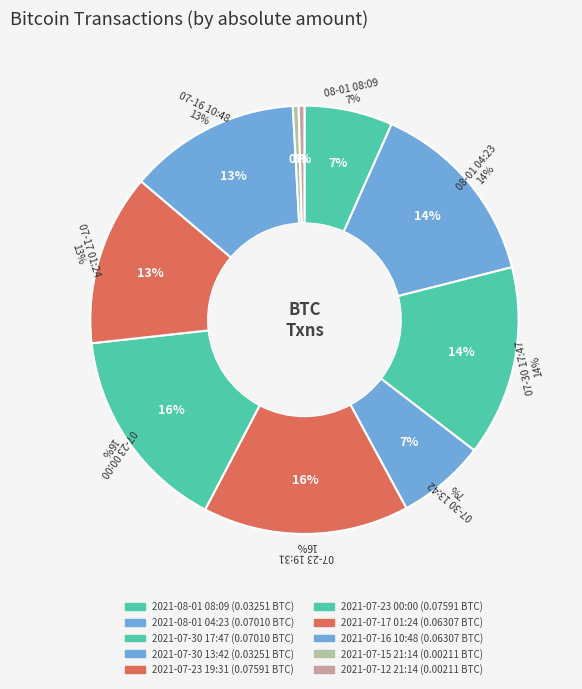

True or false: 2021-07-17 01:24 accounts for 25% of the total.

False